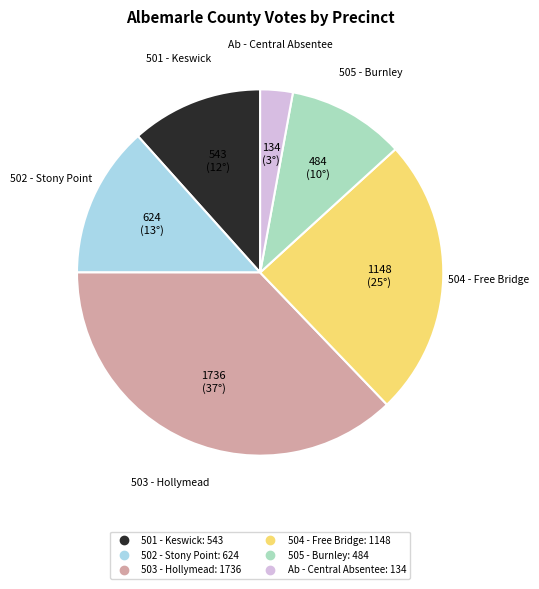

How many segments does this pie chart have?

6